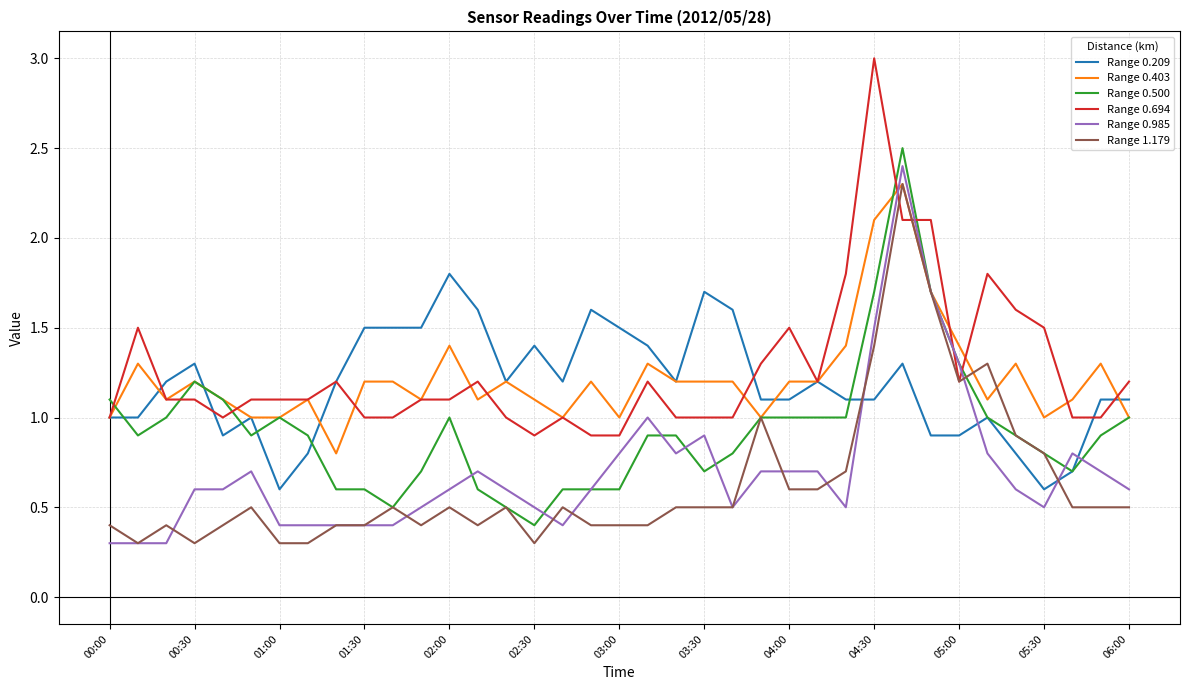

What is the smallest value displayed?

0.3